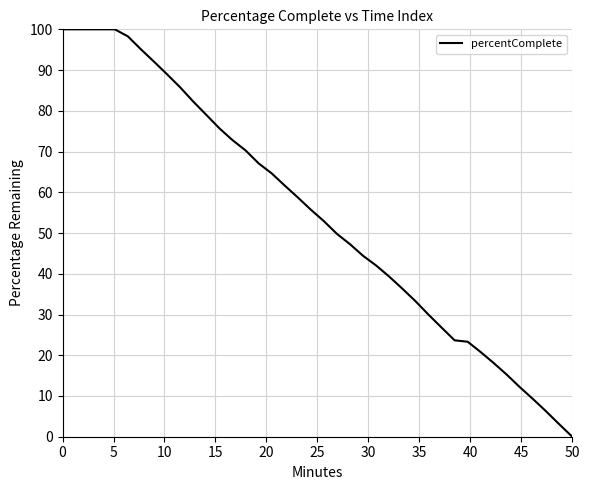

What is the difference between the maximum and minimum values?

100.0